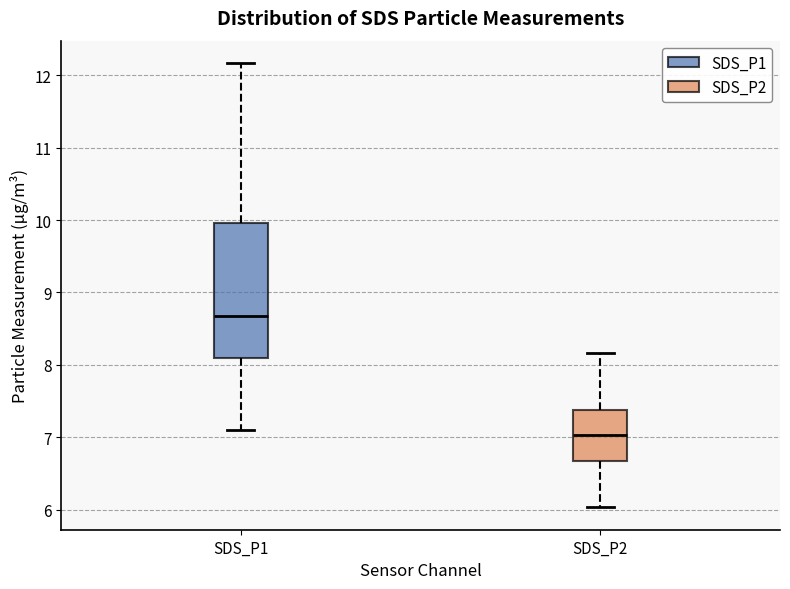

Reading left to right, transcribe this box plot: for each box, give where its median line is, the range the box spans, and where its two whiskers end, as read against the y-axis. The values are not printed on the chart, so give them approximately, as read against the axis.

SDS_P1: median 8.7, box 8.1 to 10.0, whiskers 7.1 to 12.2
SDS_P2: median 7.0, box 6.7 to 7.4, whiskers 6.0 to 8.2